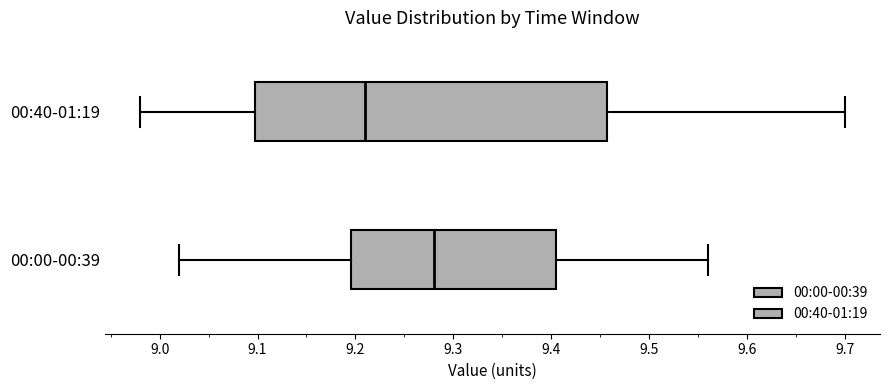

Reading bottom to top, transcribe this box plot: for each box, give where its median line is, the range the box spans, and where its two whiskers end, as read against the x-axis. The values are not printed on the chart, so give them approximately, as read against the axis.

00:00-00:39: median 9.28, box 9.20 to 9.41, whiskers 9.02 to 9.56
00:40-01:19: median 9.21, box 9.10 to 9.46, whiskers 8.98 to 9.70